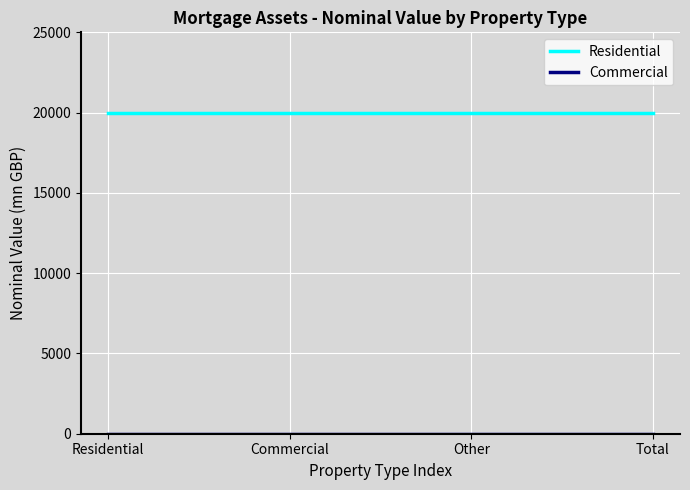

Which series has the largest total across all categories?

Residential